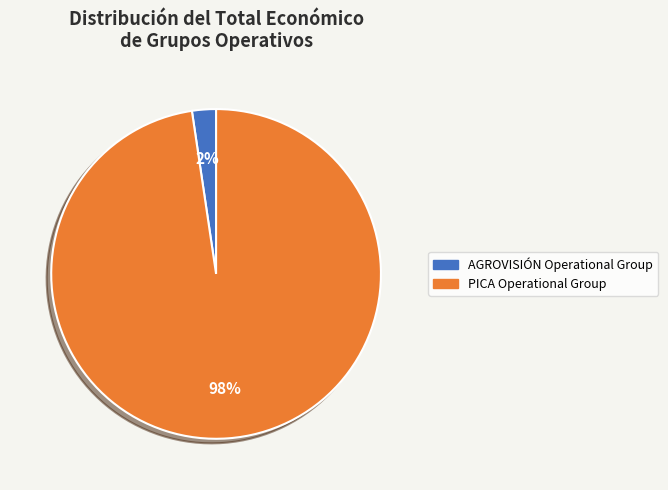

Is the sum of PICA Operational Group and AGROVISIÓN Operational Group greater than half?

Yes